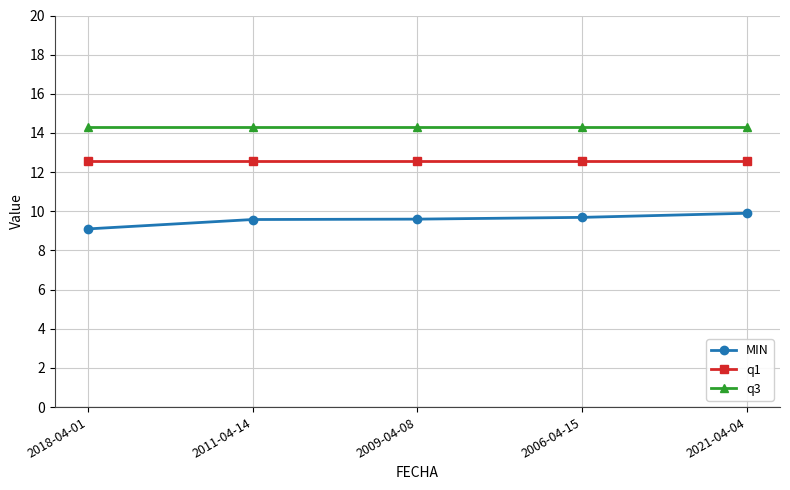

What is the average value of the MIN series?

9.6